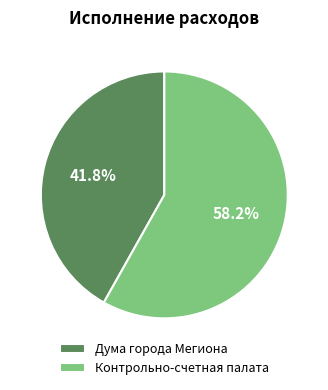

Between Контрольно-счетная палата and Дума города Мегиона, which is larger?

Контрольно-счетная палата